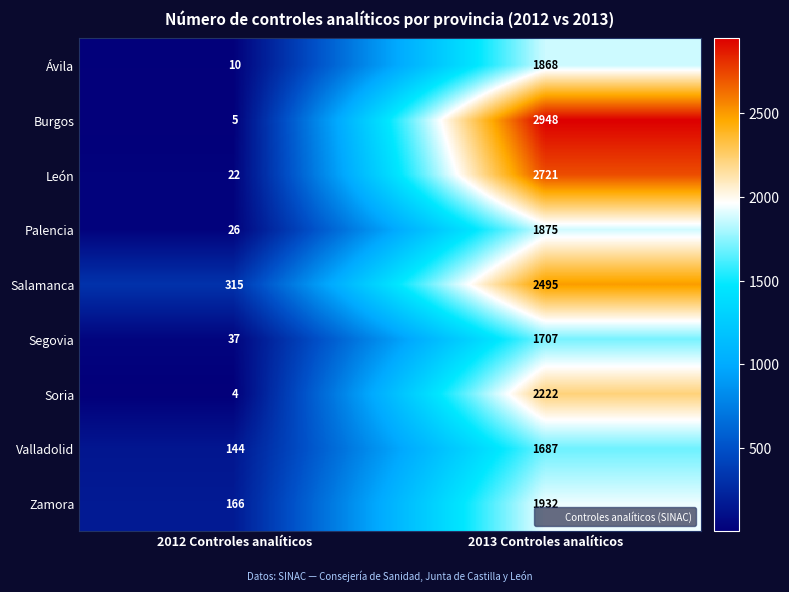

What is the maximum value shown in the chart?

2948